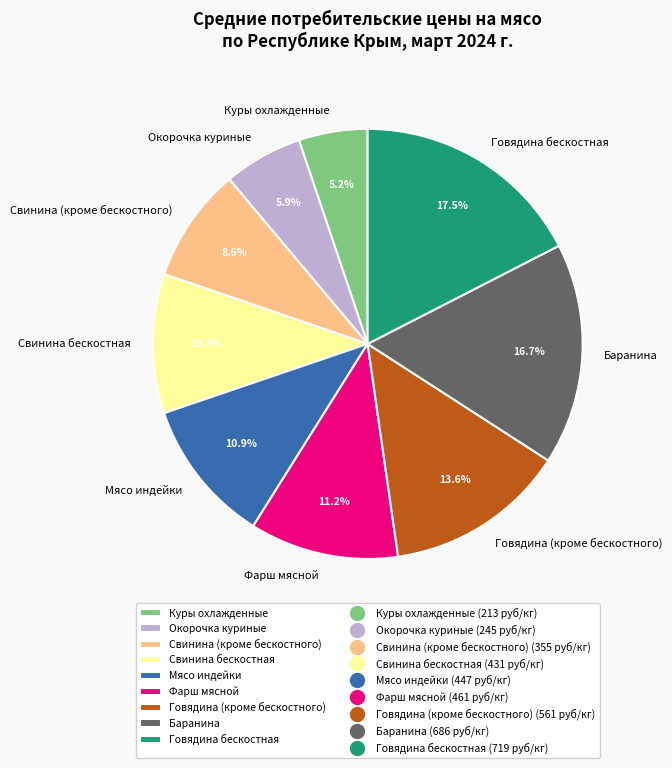

What percentage is NOT represented by Баранина?

83.3%